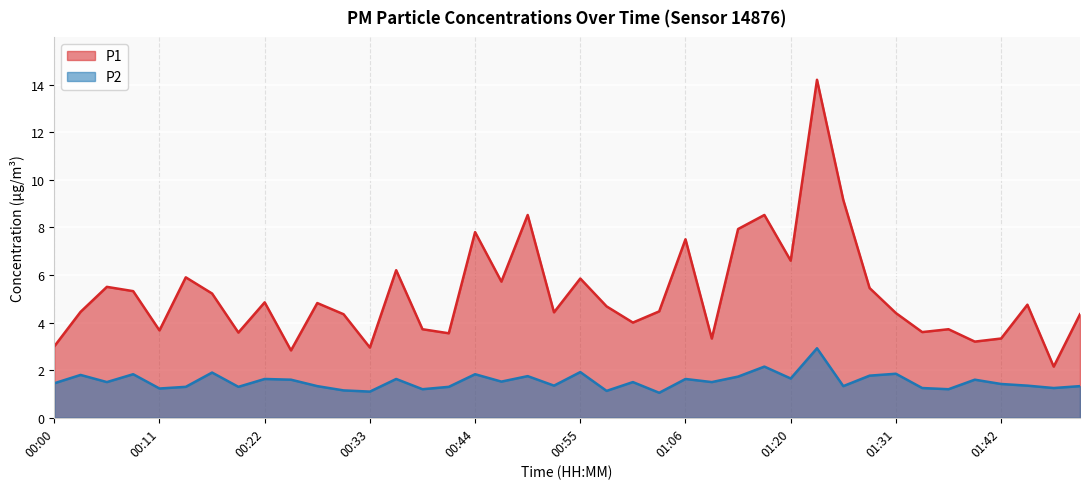

What is the sum of all P2 values?

61.2